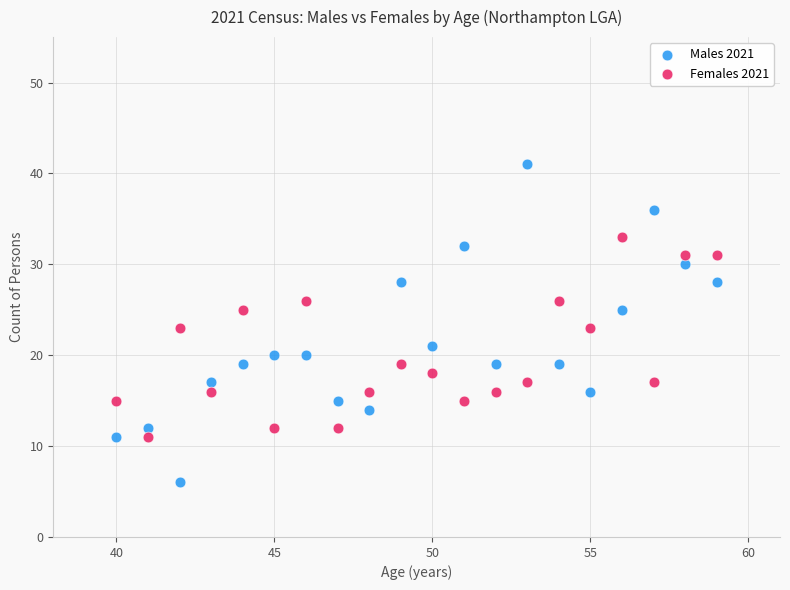

What are all the series names shown in the legend?

Males 2021, Females 2021